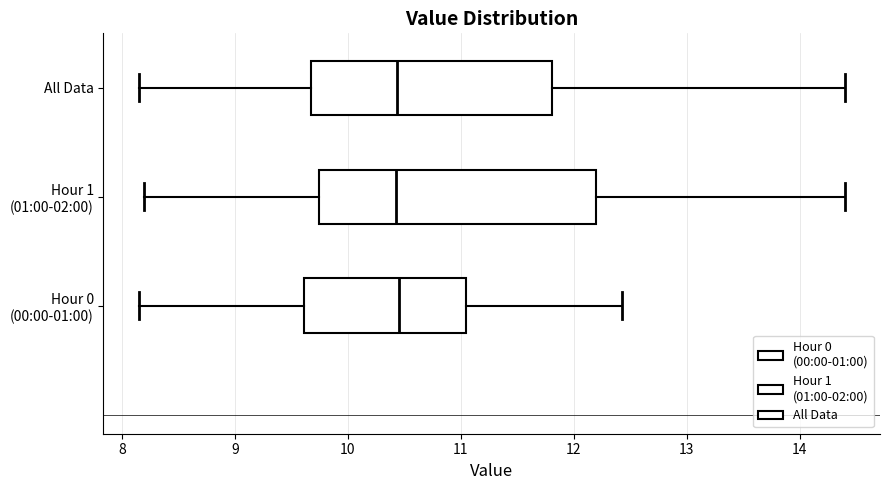

Which box is the widest, from its left edge to its right edge?

Hour 1 (01:00-02:00)